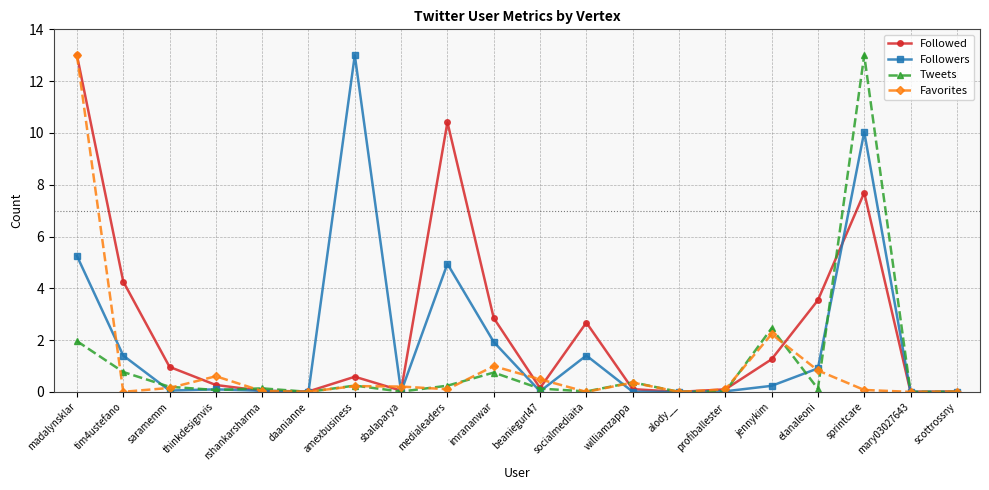

How many data points does each series have?

20